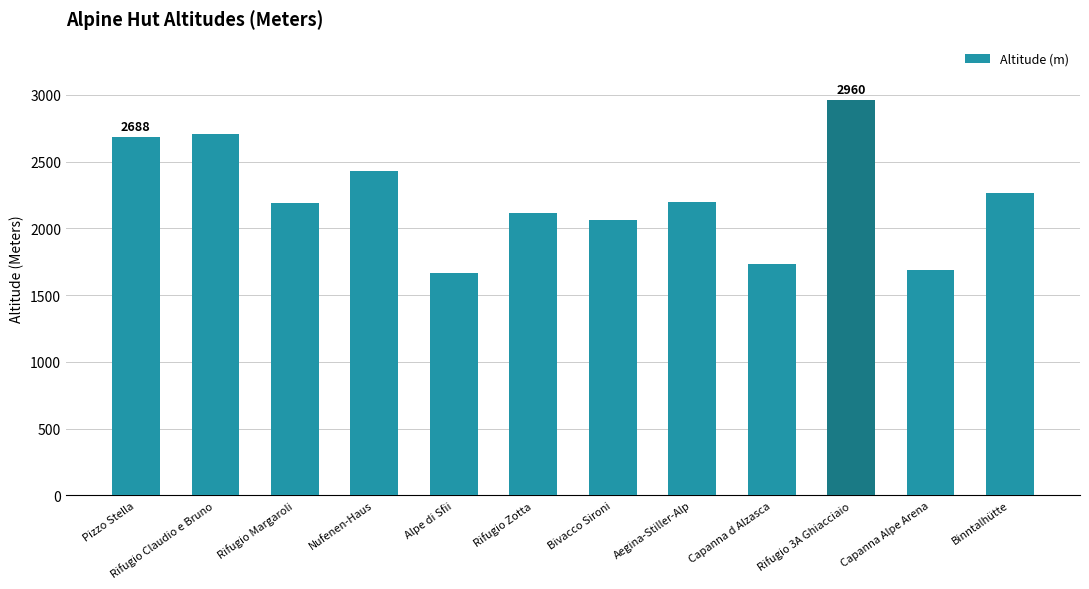

How many bars are there in total?

12